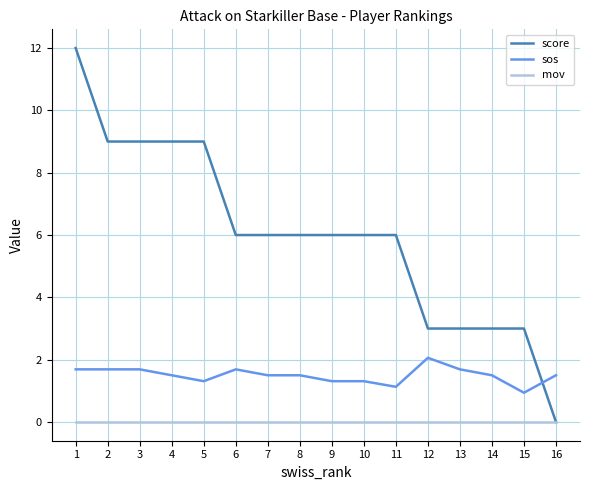

What is the approximate value of sos at 2?

1.7